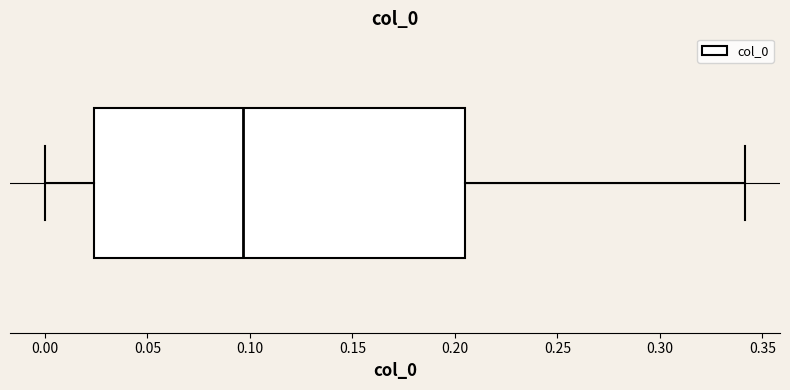

Transcribe this box plot: give where the median line is, the range the box spans, and where the two whiskers end, as read against the x-axis. The values are not printed on the chart, so give them approximately, as read against the axis.

median 0.095, box 0.025 to 0.205, whiskers 0.000 to 0.340